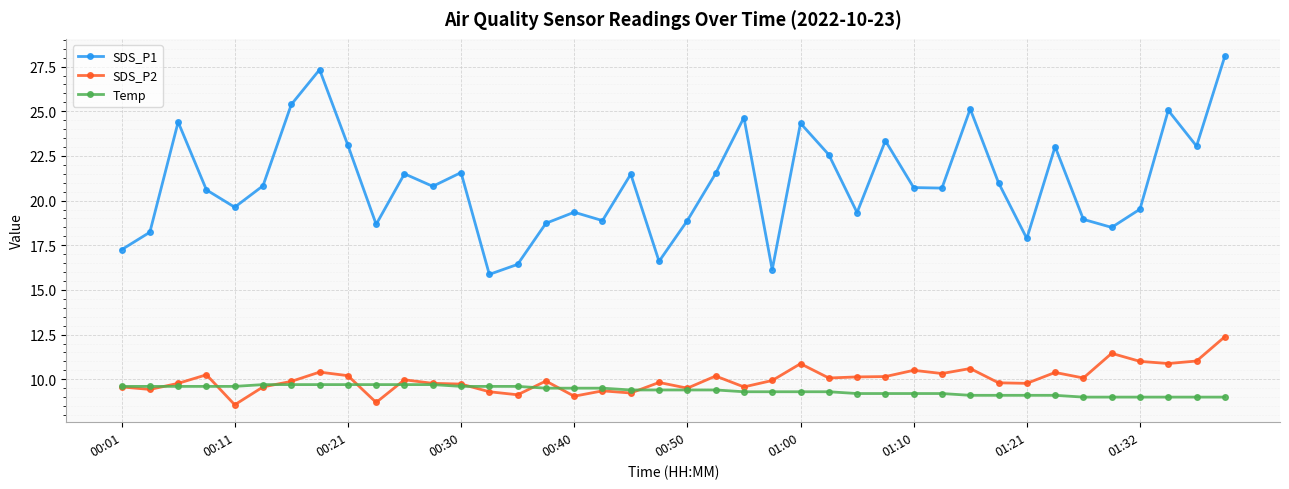

True or false: SDS_P2 has more than 0 interior local peaks.

True